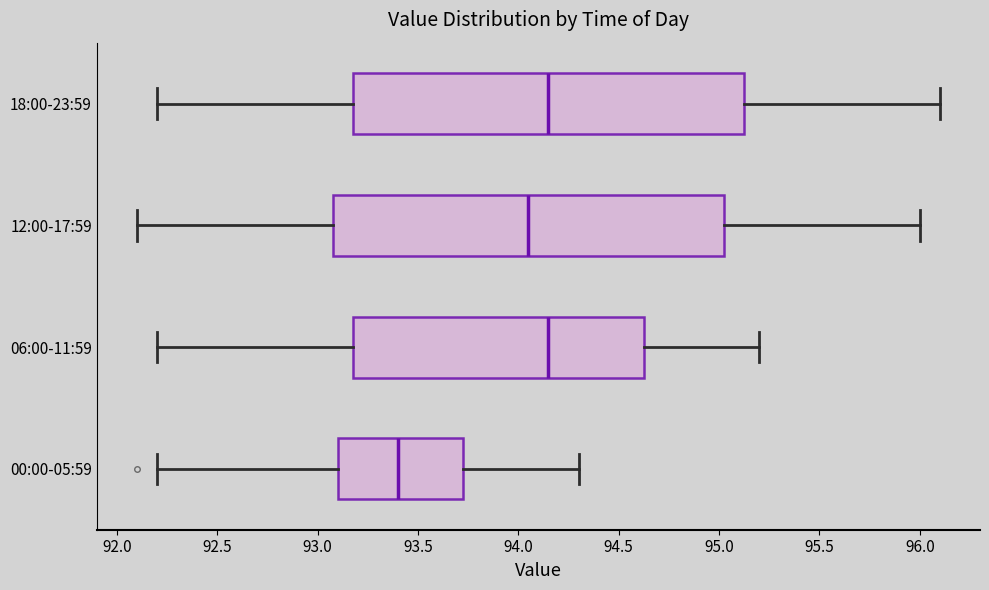

Reading bottom to top, read every box against the x-axis: the position of its median line, the range the box covers, and the ends of its whiskers. The values are not printed on the chart, so give them approximately, as read against the axis.

00:00-05:59: median 93.40, box 93.10 to 93.75, whiskers 92.20 to 94.30
06:00-11:59: median 94.15, box 93.20 to 94.65, whiskers 92.20 to 95.20
12:00-17:59: median 94.05, box 93.10 to 95.05, whiskers 92.10 to 96.00
18:00-23:59: median 94.15, box 93.20 to 95.15, whiskers 92.20 to 96.10